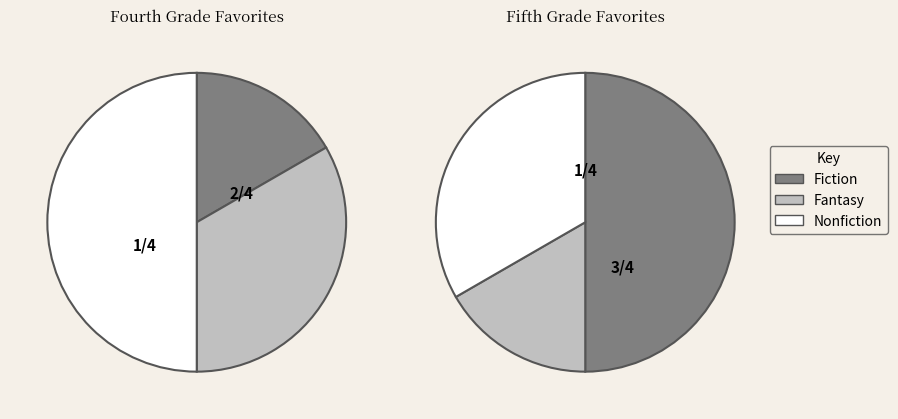

True or false: O.K. accounts for 70% of the total.

False